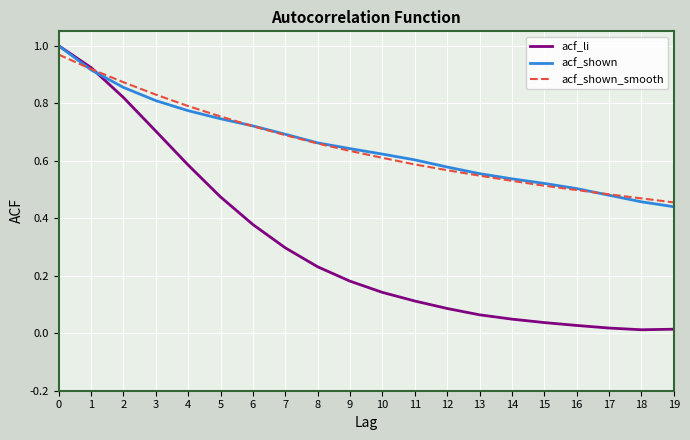

The value of acf_shown at 4 is 0.8. True or false?

True